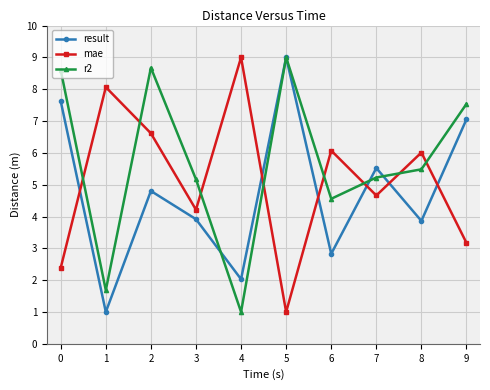

At which label does result reach its peak?

5